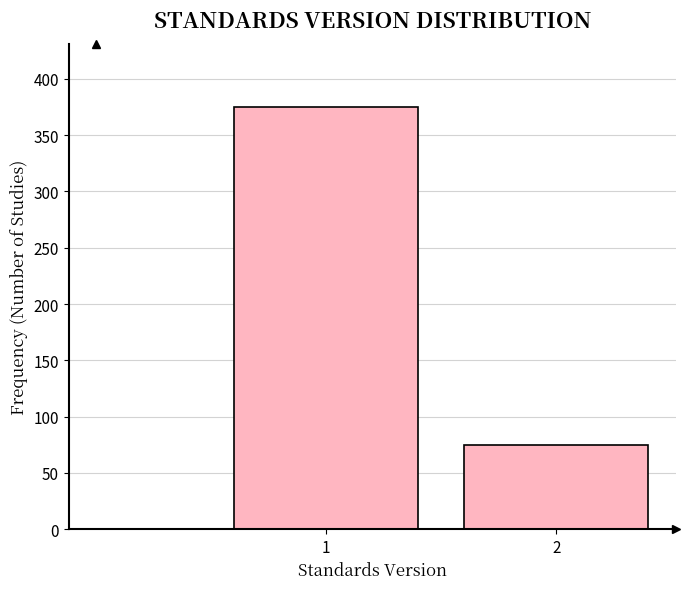

Reading left to right, extract all data points from this chart.

1=375	2=75